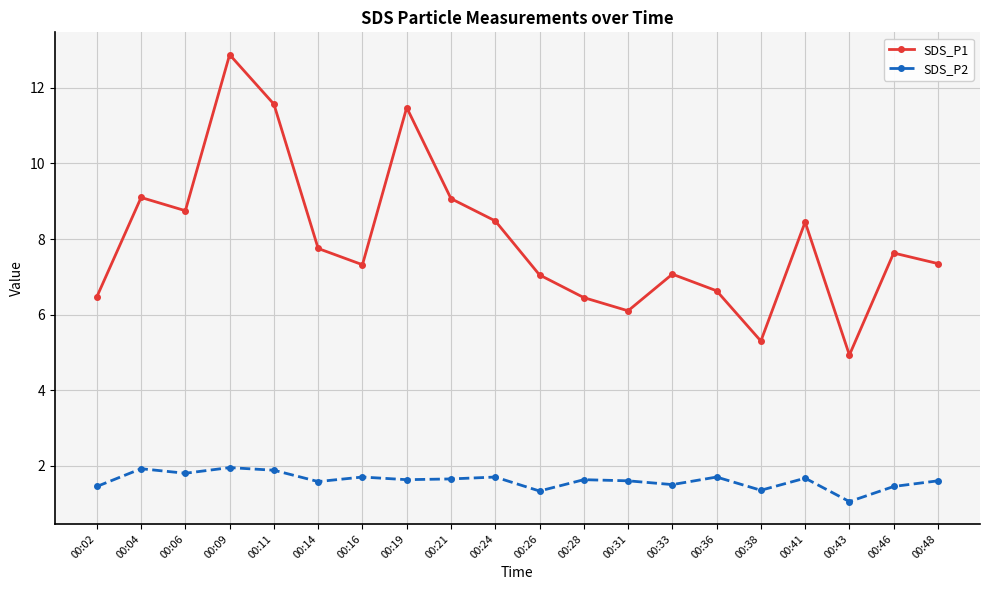

What is the value of the SDS_P2 point at the 17th from the left?

1.7